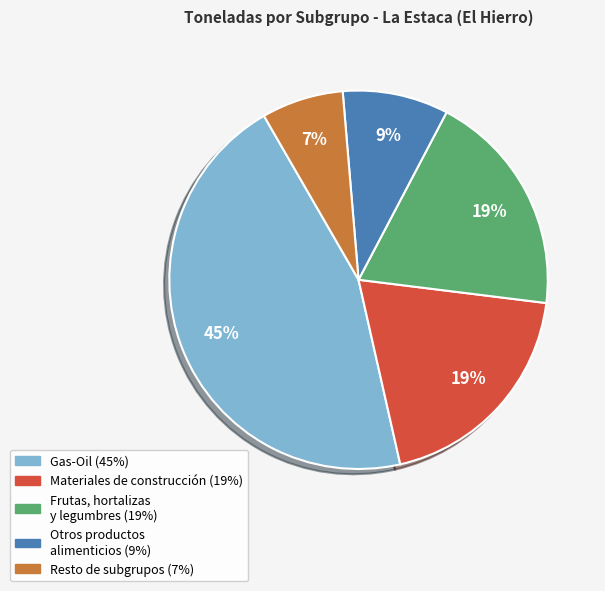

To the nearest percent, what is the average slice percentage?

20%